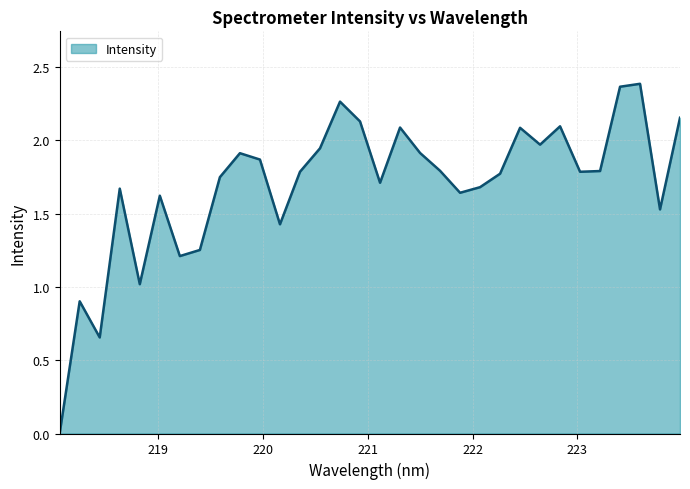

What is the difference between the maximum and second lowest values?

1.7